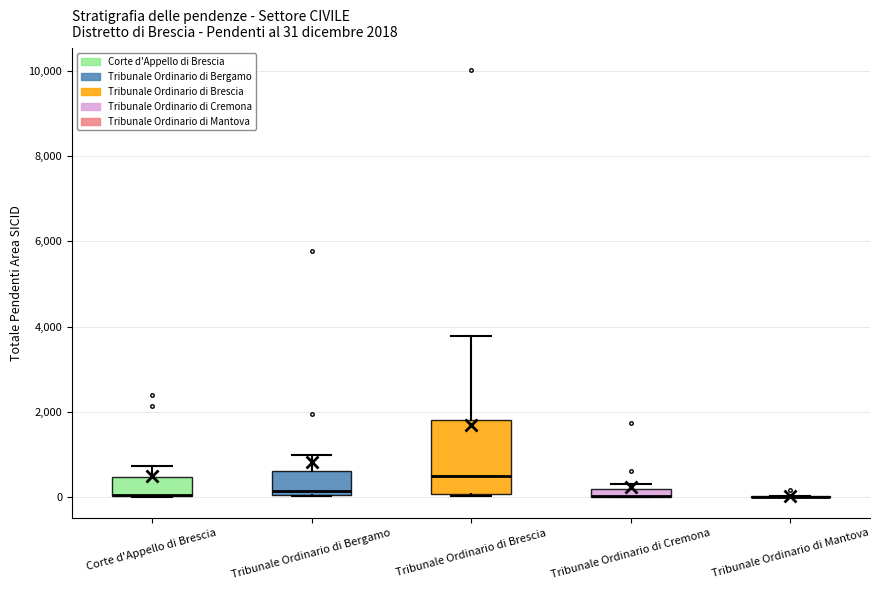

Which box is the tallest, from its lower edge to its upper edge?

Tribunale Ordinario di Brescia